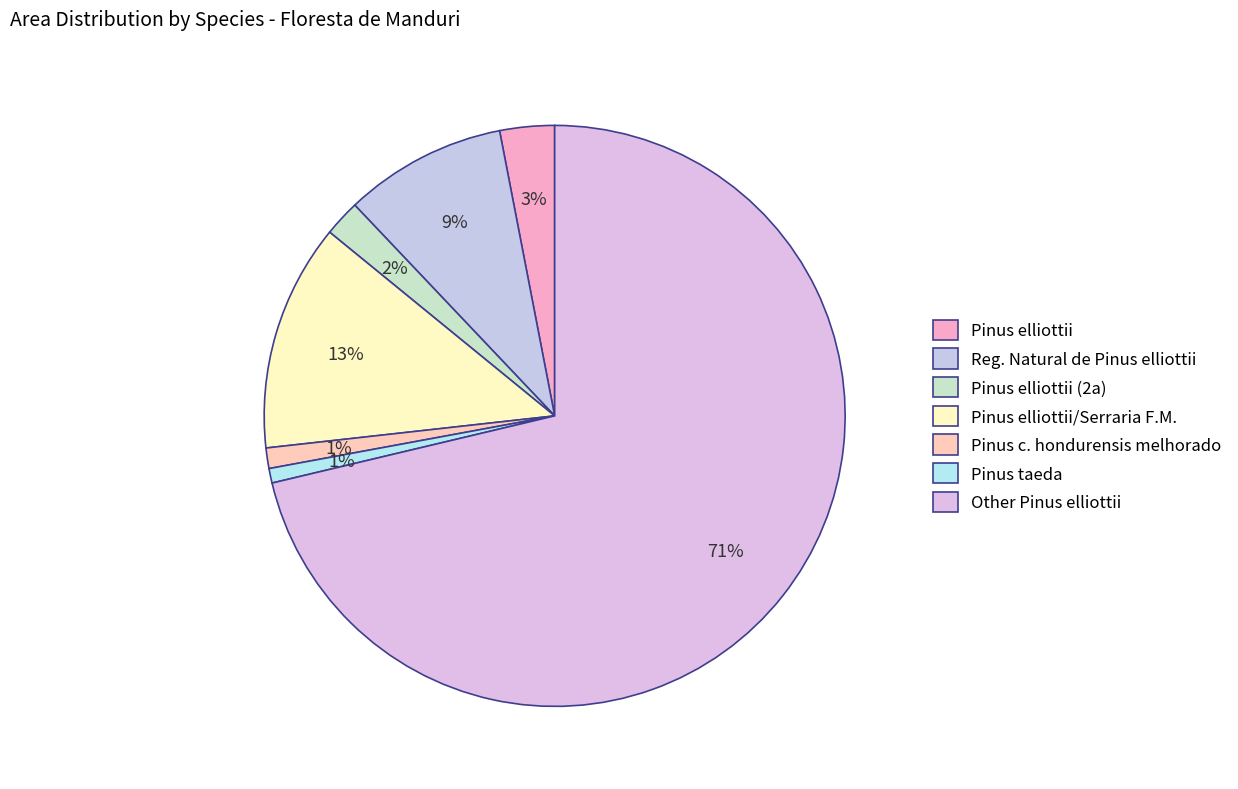

Is it true that Other Pinus elliottii is 71% of the pie?

True